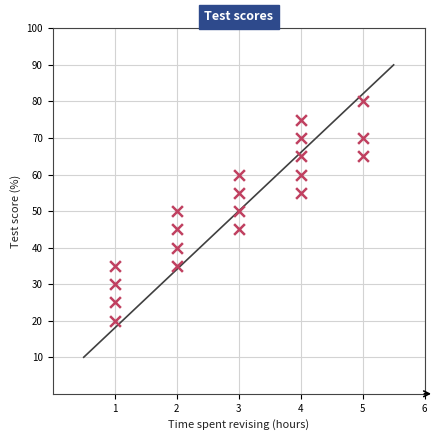

How many data points are displayed?

20